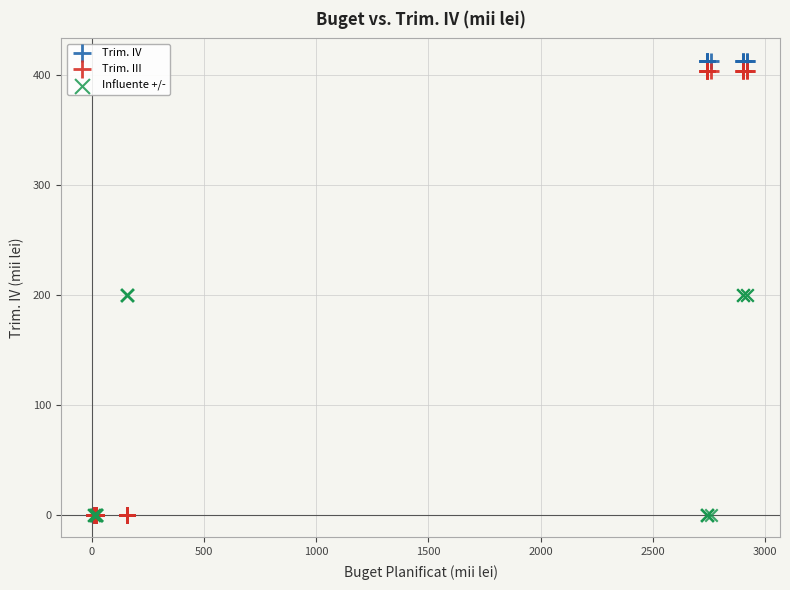

Which series contains the highest Y value?

Trim. IV